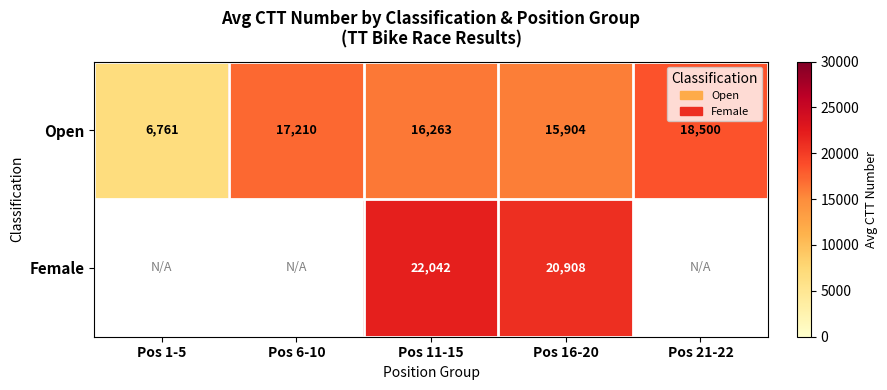

List the labels in order of Open value, largest first.

Pos 21-22, Pos 6-10, Pos 11-15, Pos 16-20, Pos 1-5